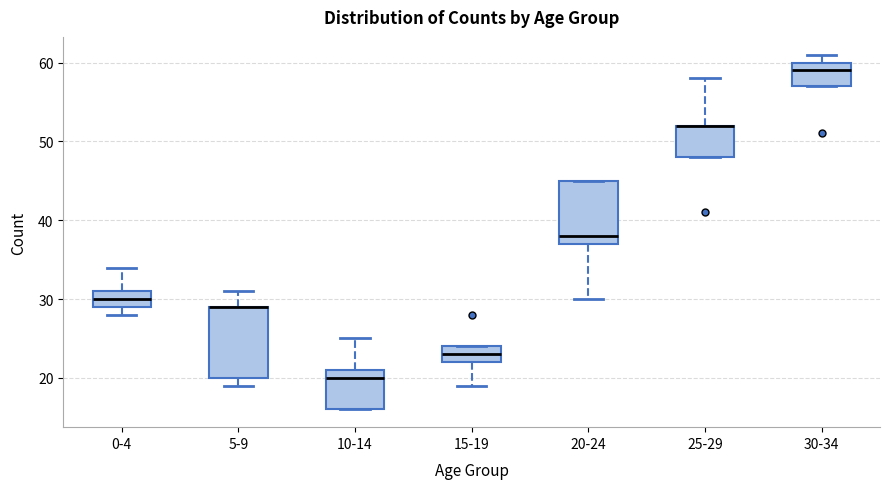

Reading left to right, read every box against the y-axis: the position of its median line, the range the box covers, and the ends of its whiskers. The values are not printed on the chart, so give them approximately, as read against the axis.

0-4: median 30, box 29 to 31, whiskers 28 to 34
5-9: median 29 (drawn on the box's upper edge), box 20 to 29, whiskers 19 to 31
10-14: median 20, box 16 to 21, whiskers 16 to 25
15-19: median 23, box 22 to 24, whiskers 19 to 24
20-24: median 38, box 37 to 45, whiskers 30 to 45
25-29: median 52 (drawn on the box's upper edge), box 48 to 52, whiskers 48 to 58
30-34: median 59, box 57 to 60, whiskers 57 to 61